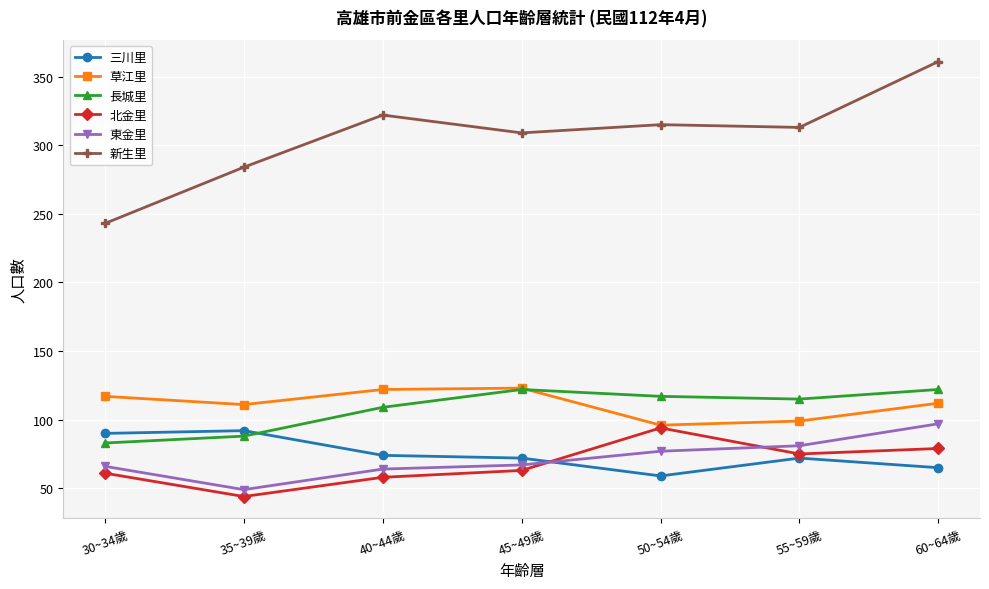

The value of 新生里 at 45~49歲 is 309. True or false?

True